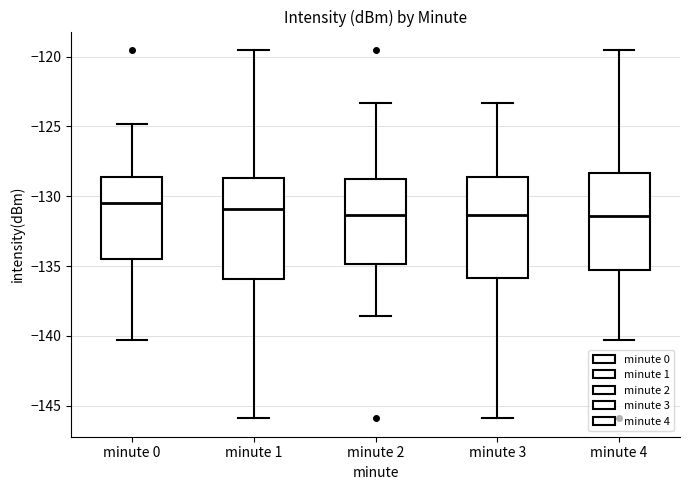

Reading left to right, read every box against the y-axis: the position of its median line, the range the box covers, and the ends of its whiskers. The values are not printed on the chart, so give them approximately, as read against the axis.

minute 0: median -130.5, box -134.5 to -128.5, whiskers -140.5 to -125.0
minute 1: median -131.0, box -136.0 to -128.5, whiskers -146.0 to -119.5
minute 2: median -131.5, box -135.0 to -129.0, whiskers -138.5 to -123.5
minute 3: median -131.5, box -136.0 to -128.5, whiskers -146.0 to -123.5
minute 4: median -131.5, box -135.5 to -128.5, whiskers -140.5 to -119.5